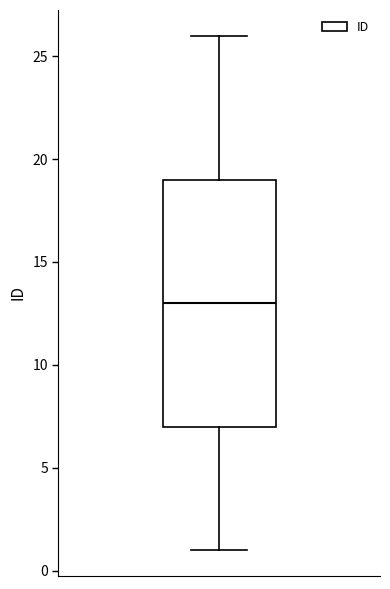

Where does the lower whisker of the box end on the y-axis? The values are not printed on the chart, so give them approximately, as read against the axis.

1